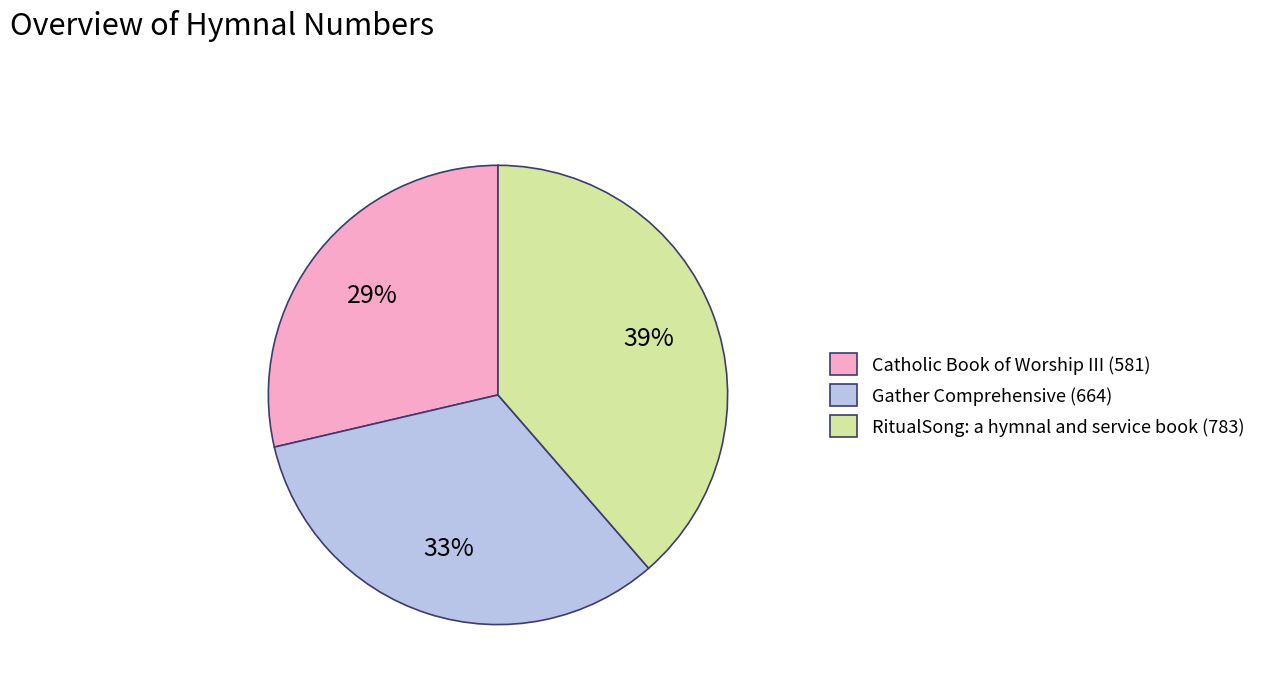

To the nearest percent, what is the difference between the largest and smallest slice percentages?

10%